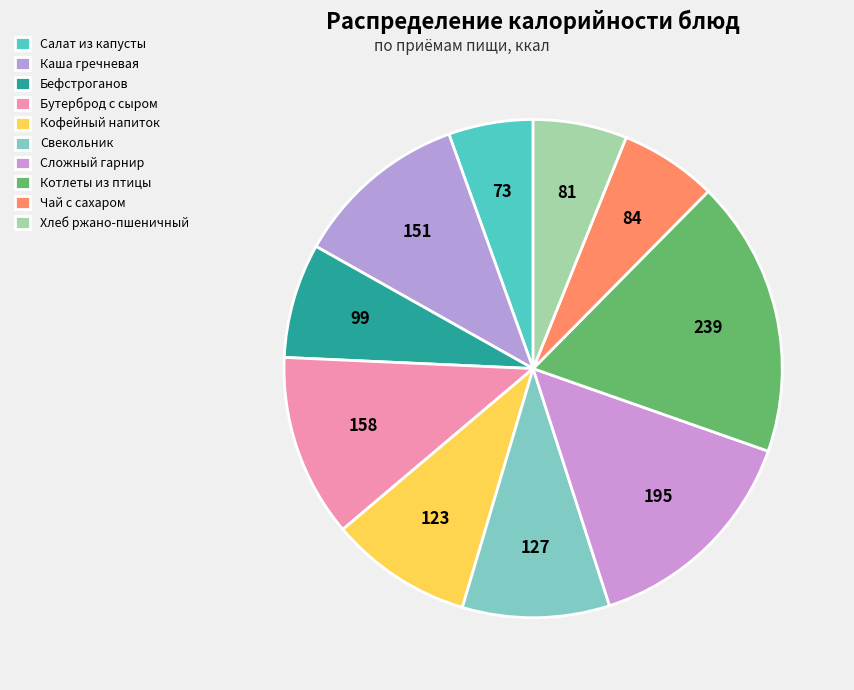

What portion of the pie excludes Салат из капусты?

94.5%